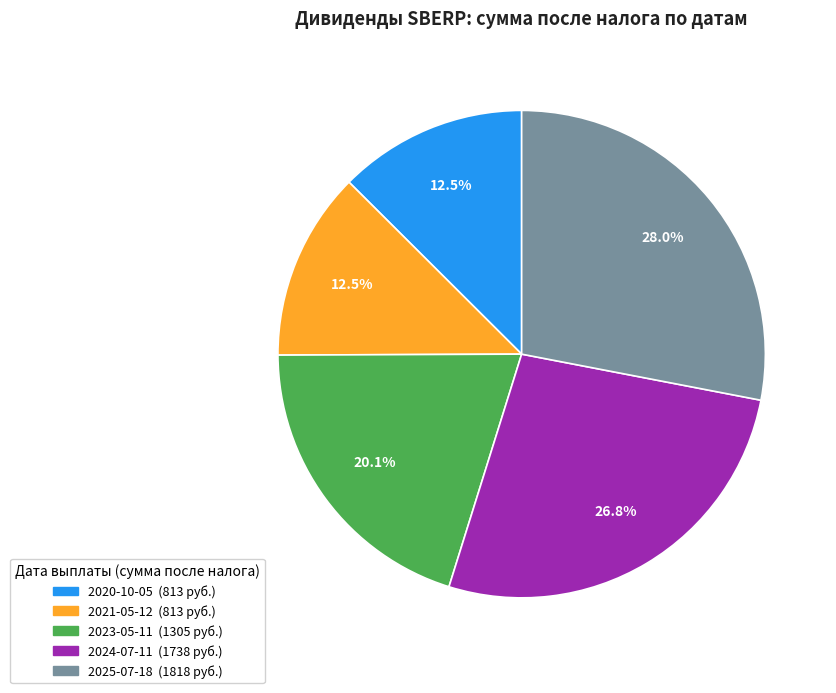

Is there a majority slice in this chart?

No